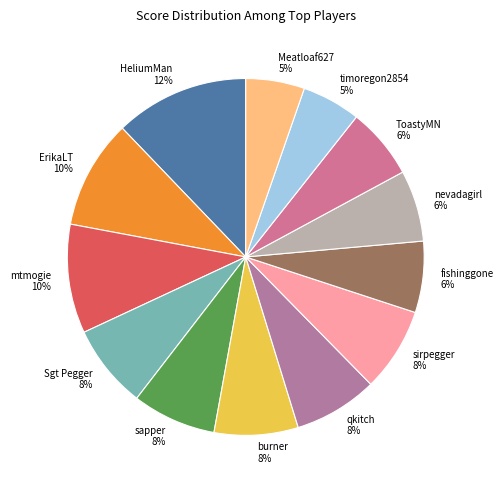

How many slices are in this pie chart?

13